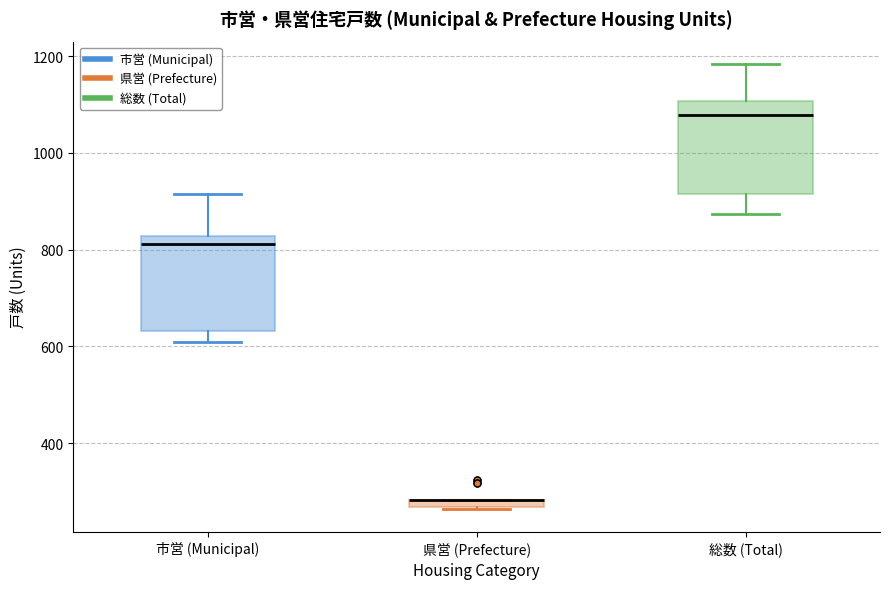

Where is the upper edge of the box for 市営 (Municipal) on the y-axis? The values are not printed on the chart, so give them approximately, as read against the axis.

820